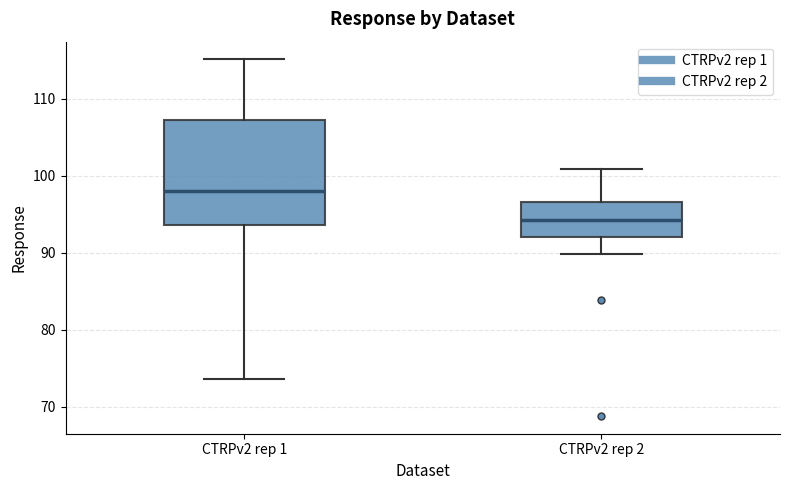

Which box's median line is the lowest?

CTRPv2 rep 2